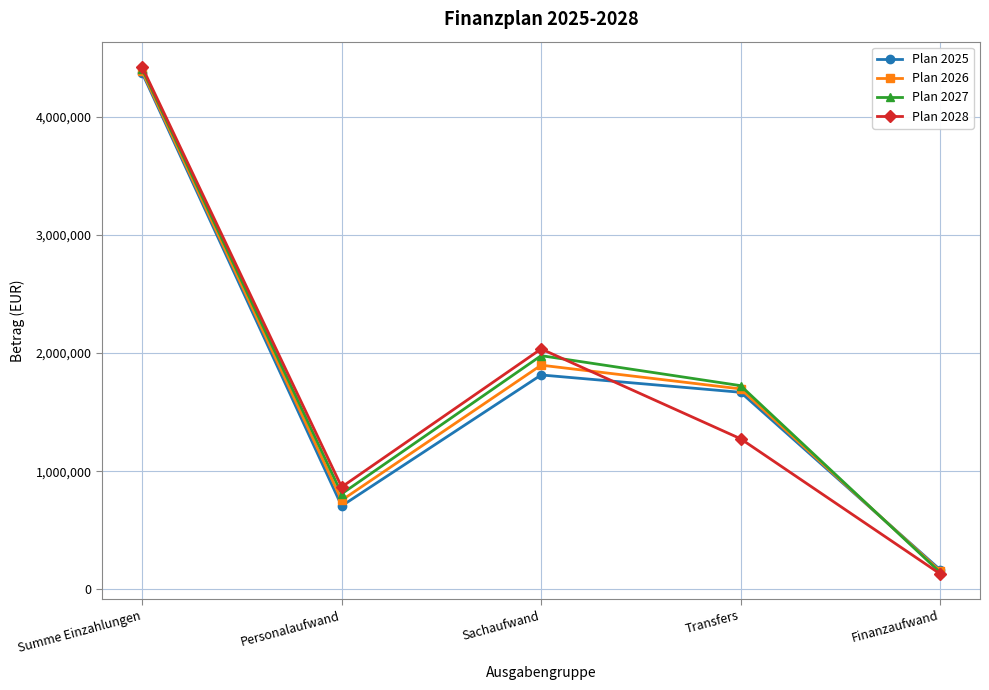

At which label does Plan 2028 reach its peak?

Summe Einzahlungen